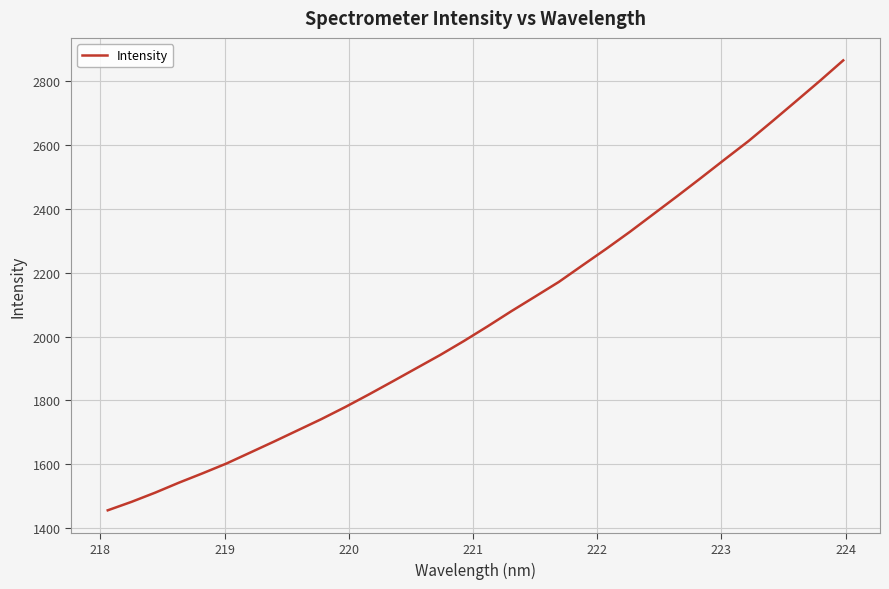

What is the greatest value displayed?

2863.5